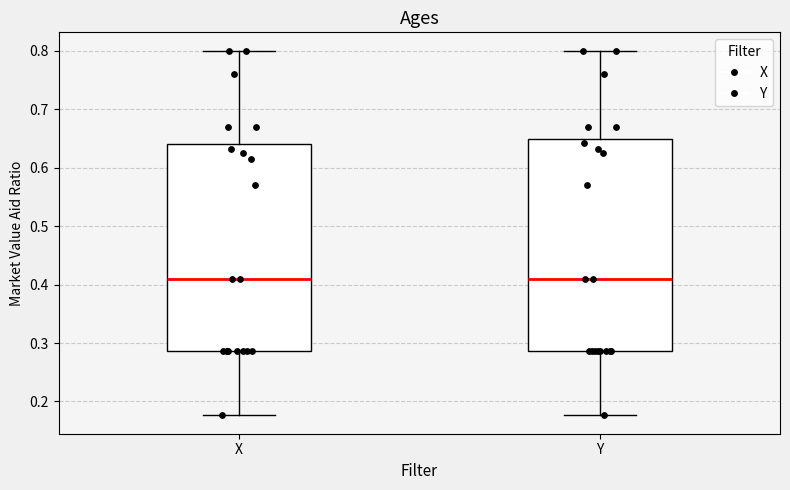

Reading left to right, read every box against the y-axis: the position of its median line, the range the box covers, and the ends of its whiskers. The values are not printed on the chart, so give them approximately, as read against the axis.

X: median 0.41, box 0.29 to 0.64, whiskers 0.18 to 0.80
Y: median 0.41, box 0.29 to 0.65, whiskers 0.18 to 0.80